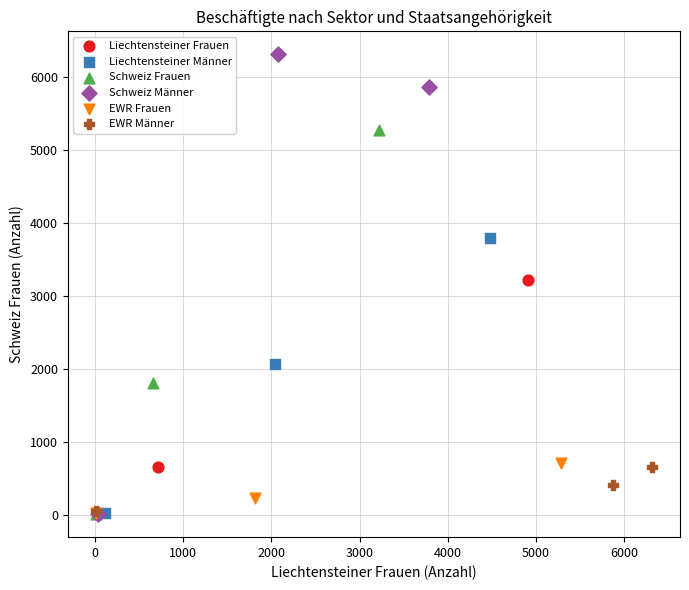

Which series has the widest spread of Y values?

Schweiz Männer